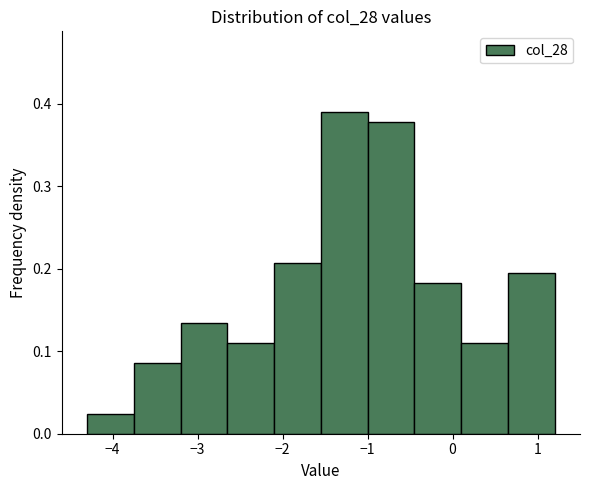

What is the height of the bar covering 0.10 to 0.65 on the x-axis? Neither the bar edges nor the heights are printed on the chart, so give them approximately, as read against the axes.

0.11